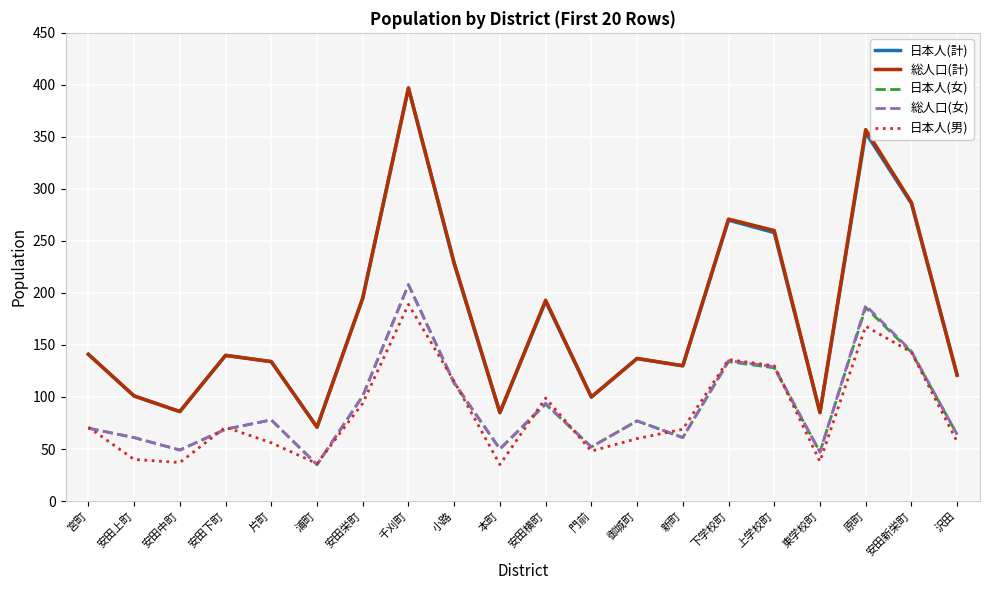

At which category does 総人口(女) reach its first local valley?

安田中町